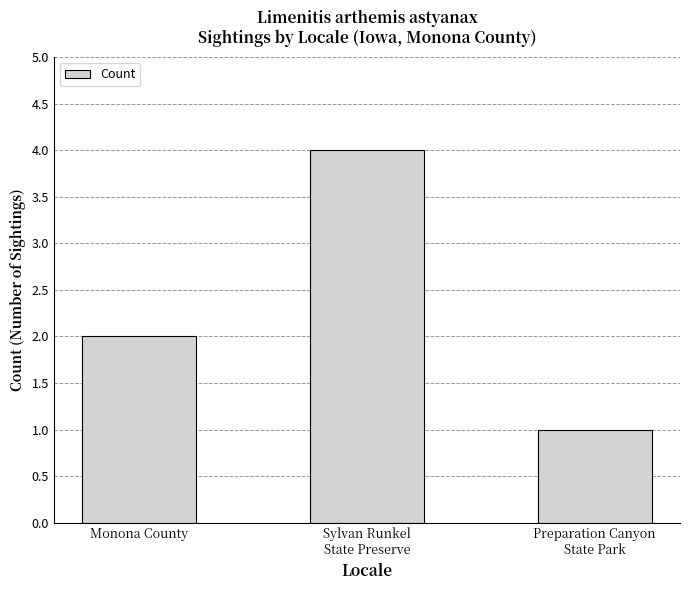

Are the bars grouped side by side (vs. stacked)?

No